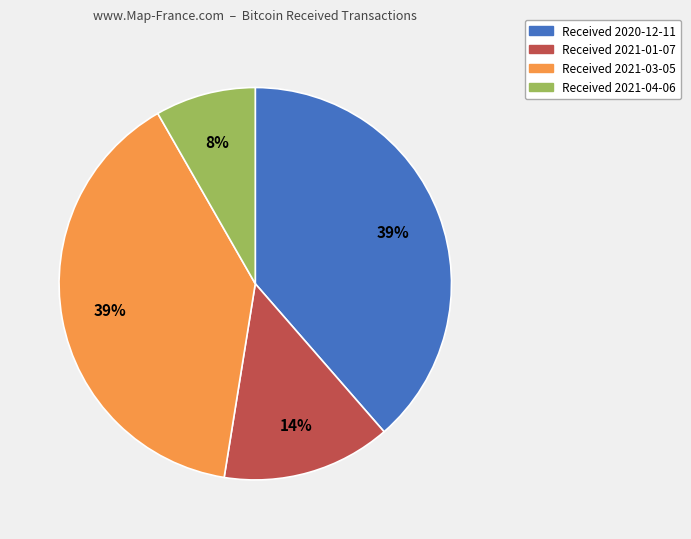

Is Received 2021-03-05 the majority of the pie?

No